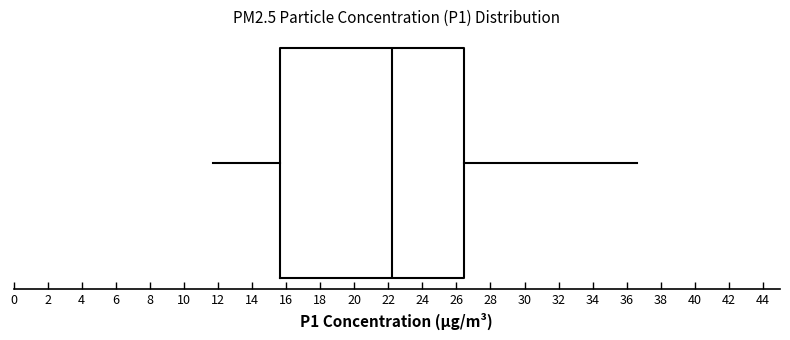

Read this box plot against the x-axis: the position of the median line, the range covered by the box, and the ends of both whiskers. The values are not printed on the chart, so give them approximately, as read against the axis.

median 22.2, box 15.6 to 26.4, whiskers 11.8 to 36.6